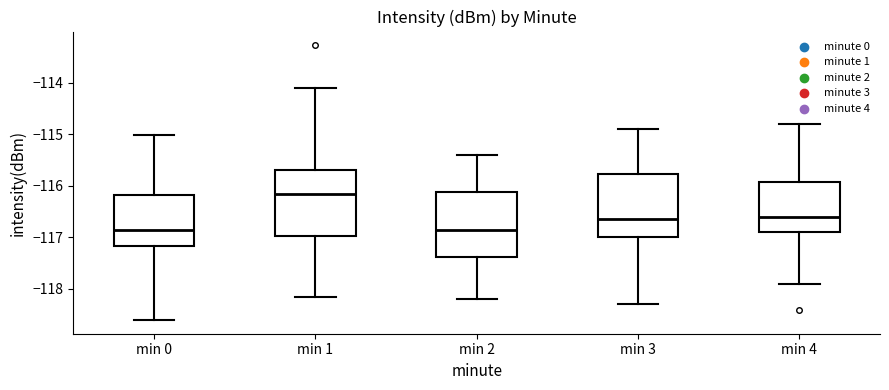

Reading left to right, read every box against the y-axis: the position of its median line, the range the box covers, and the ends of its whiskers. The values are not printed on the chart, so give them approximately, as read against the axis.

min 0: median -116.9, box -117.2 to -116.2, whiskers -118.6 to -115.0
min 1: median -116.1, box -117.0 to -115.7, whiskers -118.2 to -114.1
min 2: median -116.8, box -117.4 to -116.1, whiskers -118.2 to -115.4
min 3: median -116.6, box -117.0 to -115.8, whiskers -118.3 to -114.9
min 4: median -116.6, box -116.9 to -115.9, whiskers -117.9 to -114.8